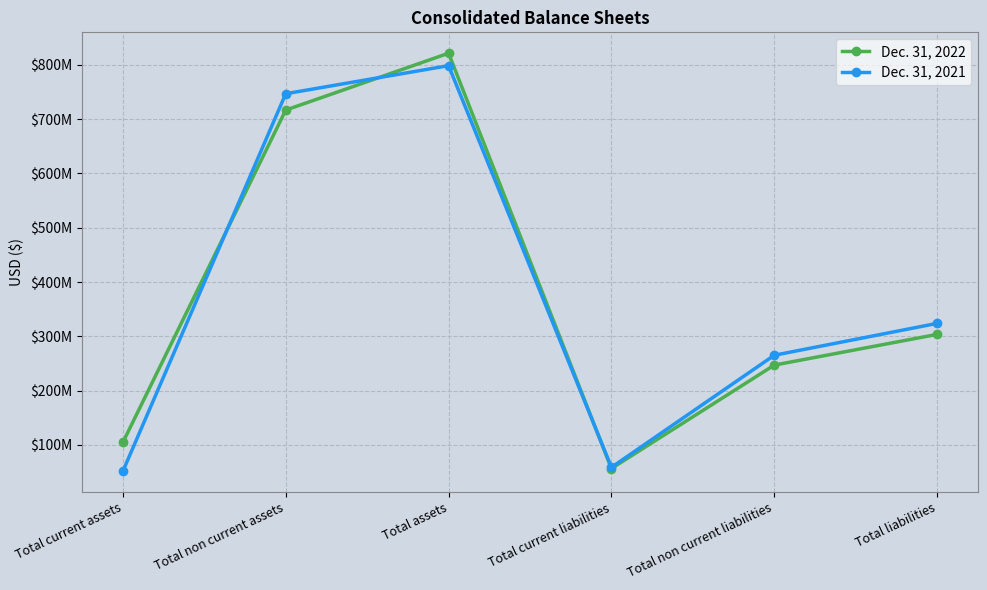

After their last crossing, which series has the higher values: Dec. 31, 2021 or Dec. 31, 2022?

Dec. 31, 2021